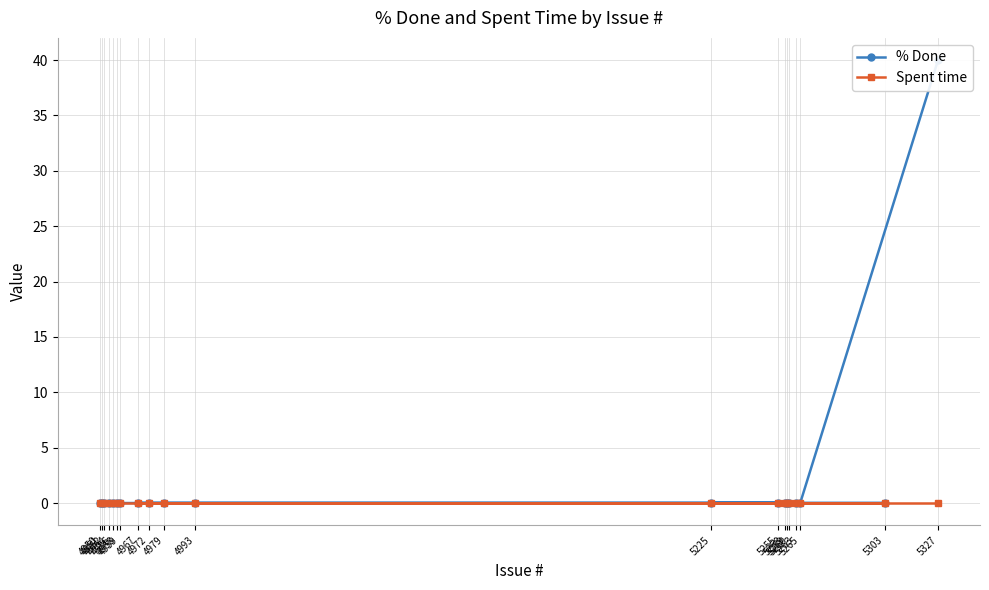

Rank the categories by Spent time value from highest to lowest.

5327, 5265, 5263, 5259, 5258, 5225, 5255, 4979, 4972, 4967, 5303, 5260, 4993, 4959, 4958, 4956, 4954, 4952, 4951, 4950